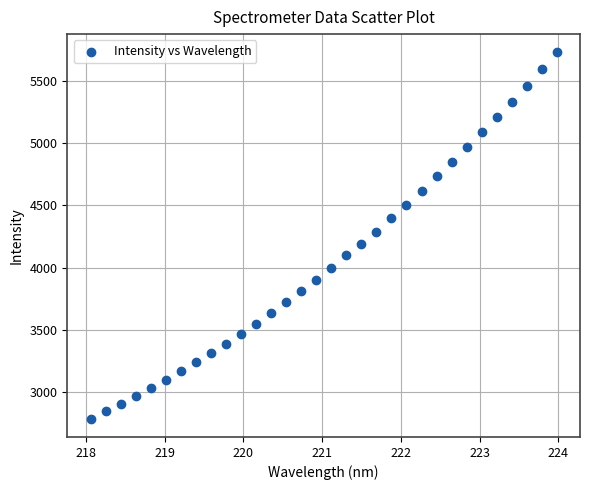

What is the range of X values (max minus min)?

5.9